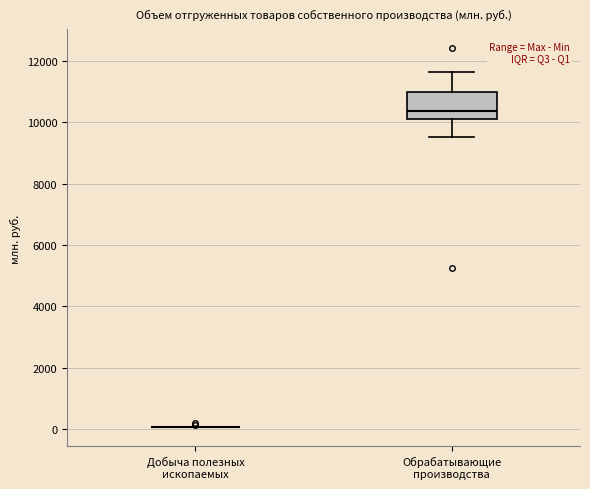

Where does the median line of the box for Обрабатывающие производства sit on the y-axis? The values are not printed on the chart, so give them approximately, as read against the axis.

10400